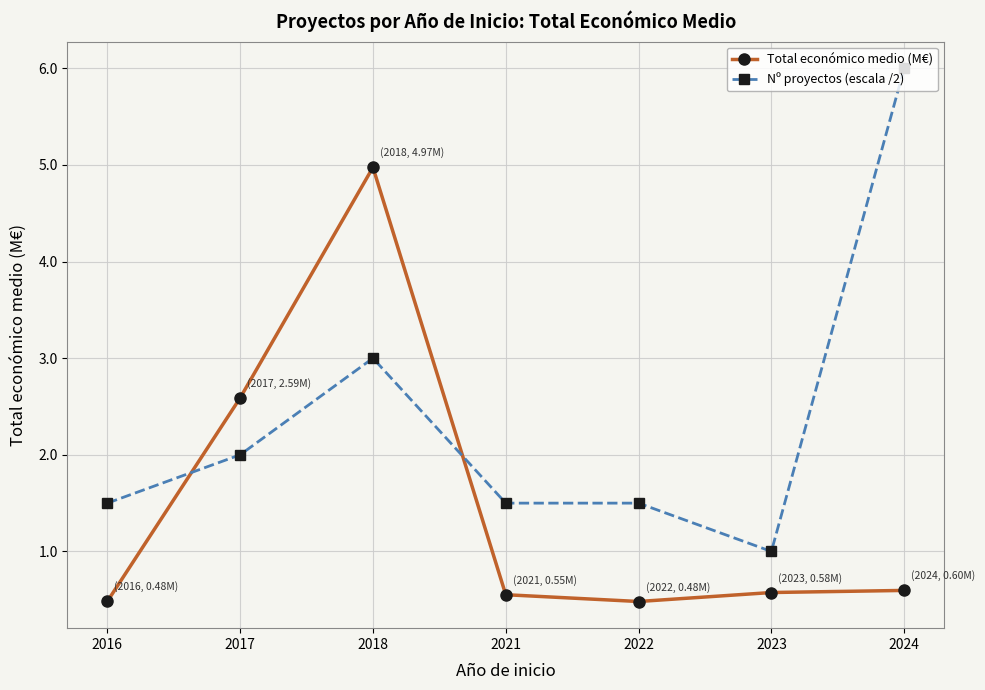

How many Total económico medio (M€) values are between 0 and 2?

5